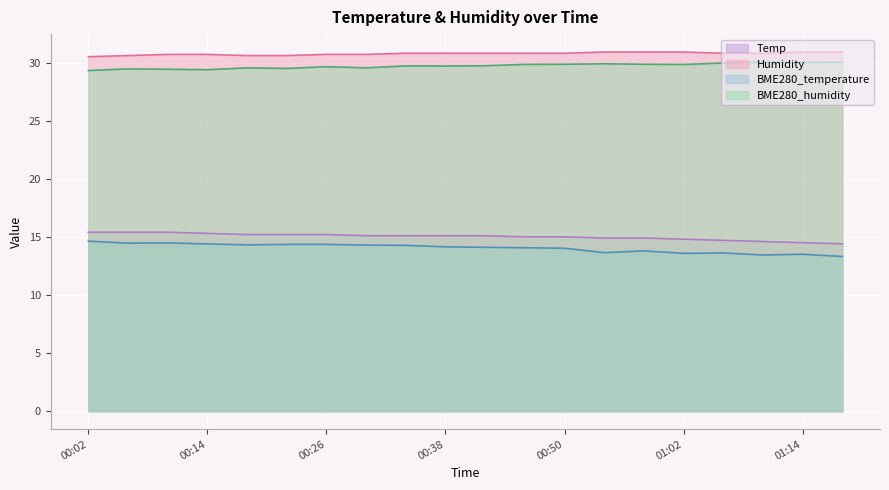

True or false: Temp and BME280_humidity cross at least once.

False